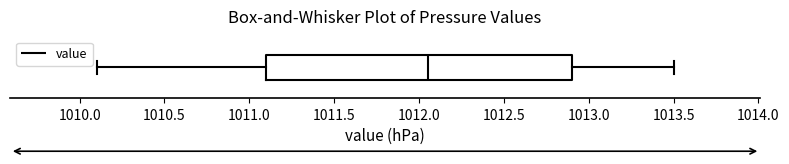

Read this box plot against the x-axis: the position of the median line, the range covered by the box, and the ends of both whiskers. The values are not printed on the chart, so give them approximately, as read against the axis.

median 1012.05, box 1011.10 to 1012.90, whiskers 1010.10 to 1013.50